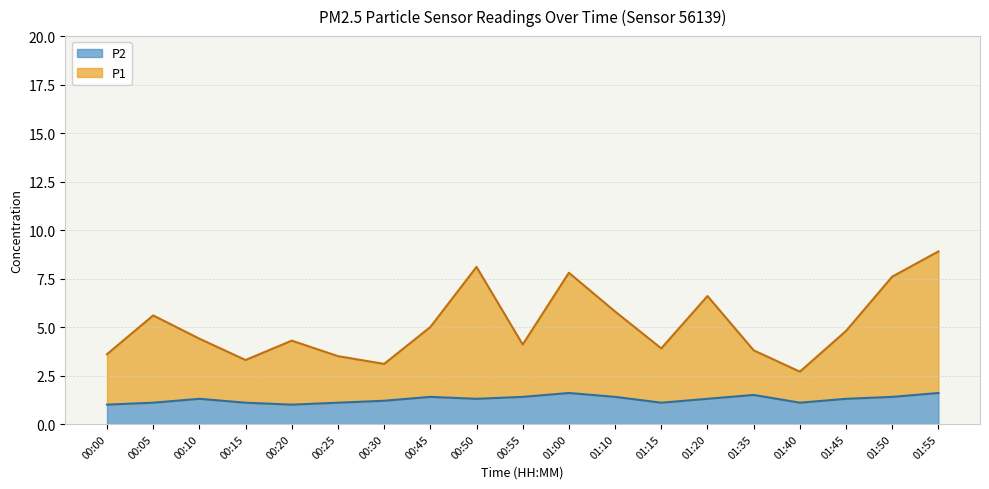

Is it true that P2 equals 0.4 at 01:20?

False